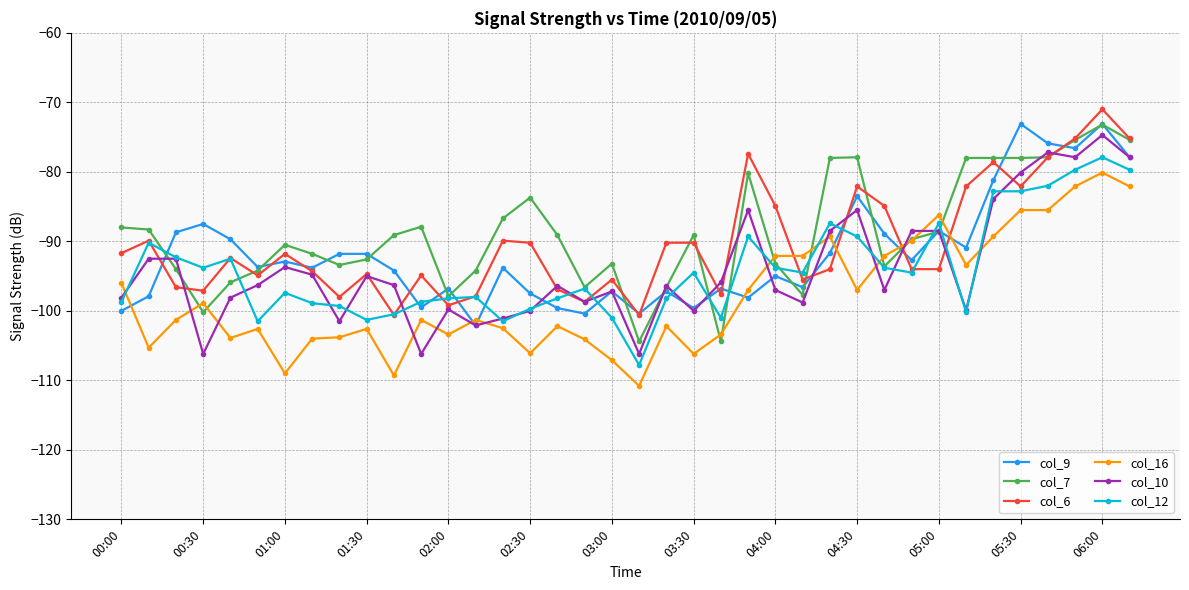

What is the minimum value for col_9?

-102.1